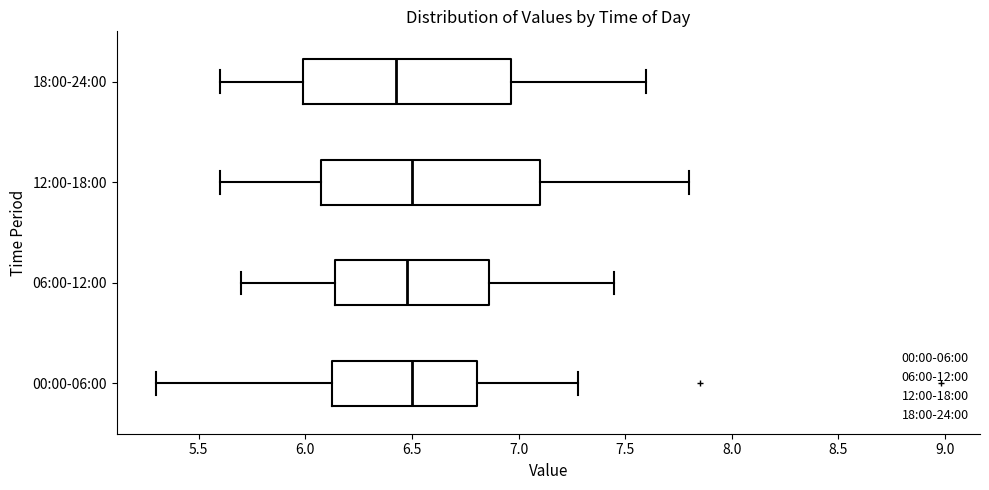

Reading bottom to top, transcribe this box plot: for each box, give where its median line is, the range the box spans, and where its two whiskers end, as read against the x-axis. The values are not printed on the chart, so give them approximately, as read against the axis.

00:00-06:00: median 6.50, box 6.15 to 6.80, whiskers 5.30 to 7.30
06:00-12:00: median 6.50, box 6.15 to 6.85, whiskers 5.70 to 7.45
12:00-18:00: median 6.50, box 6.10 to 7.10, whiskers 5.60 to 7.80
18:00-24:00: median 6.45, box 6.00 to 6.95, whiskers 5.60 to 7.60